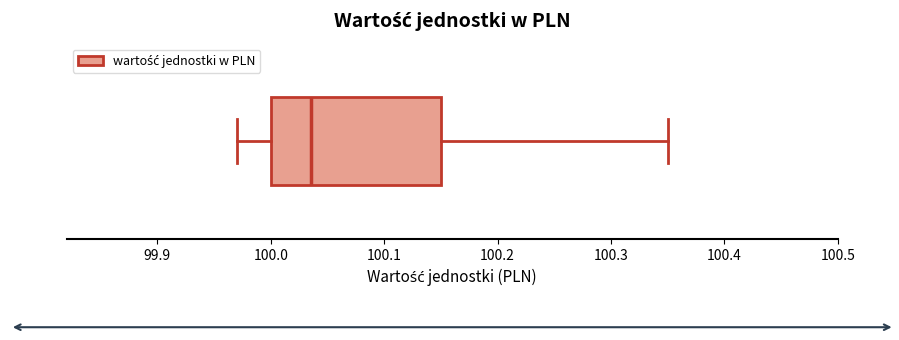

Where does the right whisker of the box end on the x-axis? The values are not printed on the chart, so give them approximately, as read against the axis.

100.35